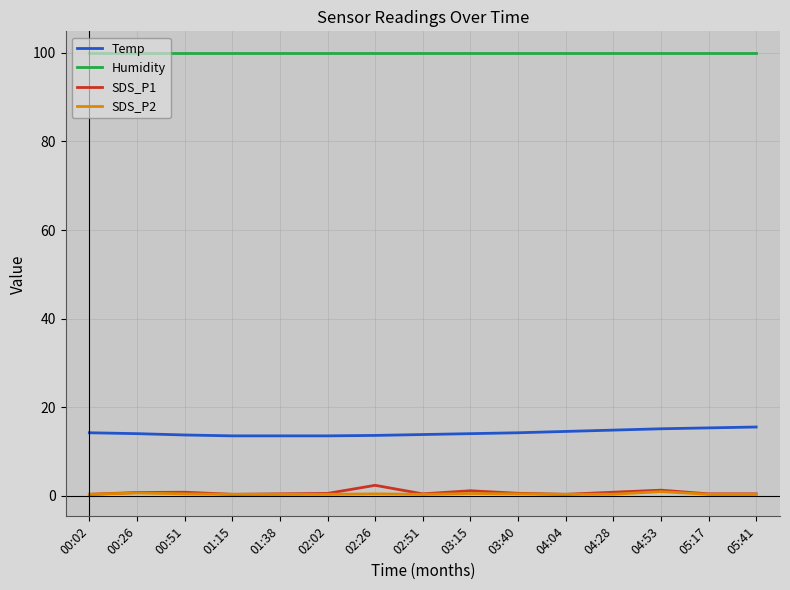

Which series has the largest total across all categories?

Humidity